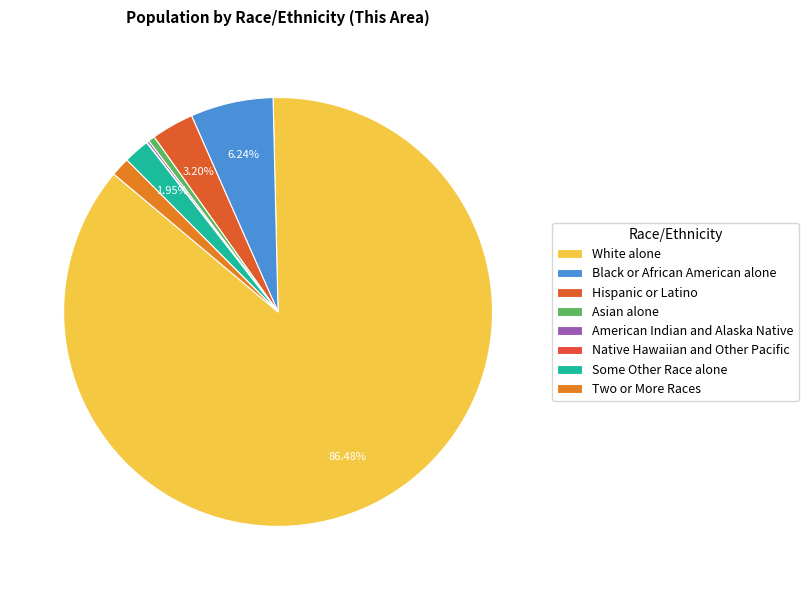

Approximately how many times larger is the value at Hispanic or Latino compared to American Indian and Alaska Native?

18.2